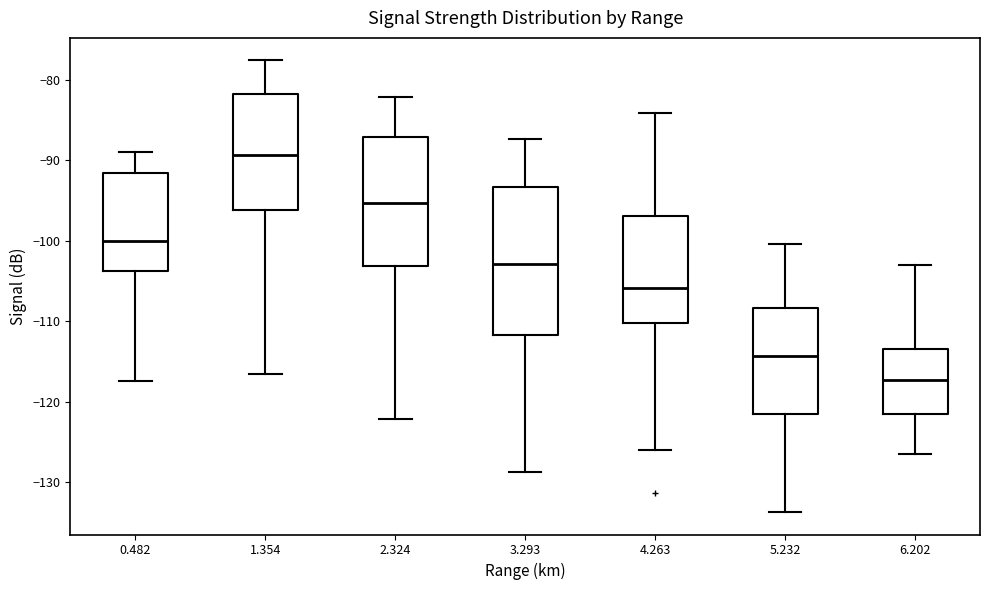

Where is the lower edge of the box at x = 2.324 on the y-axis? The values are not printed on the chart, so give them approximately, as read against the axis.

-103